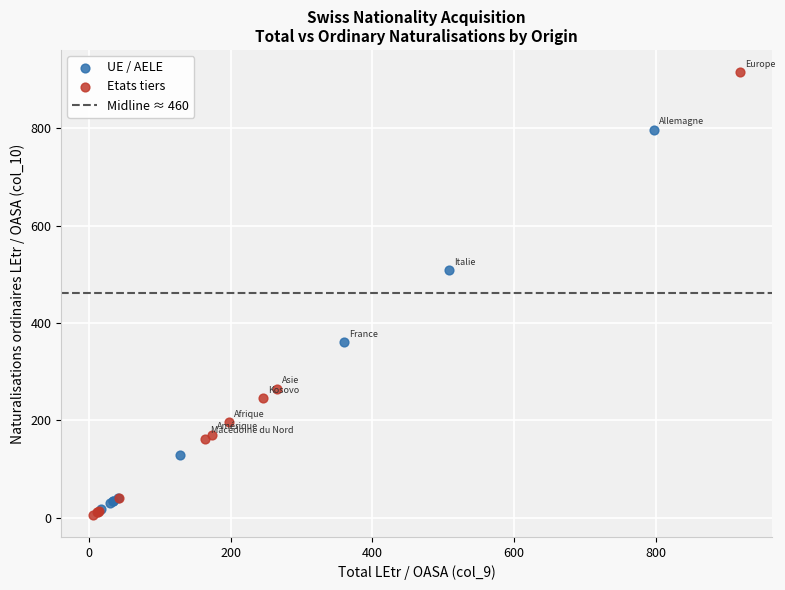

Which series contains the highest Y value?

Etats tiers